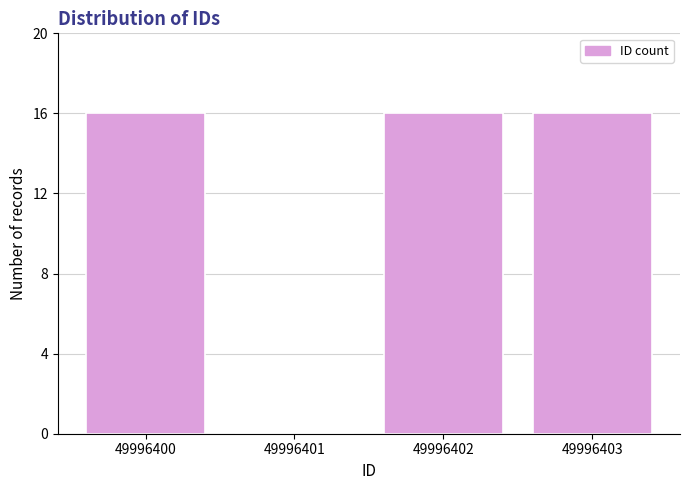

Reading left to right, what are all the values shown in this chart?

49996400=16	49996401=0	49996402=16	49996403=16